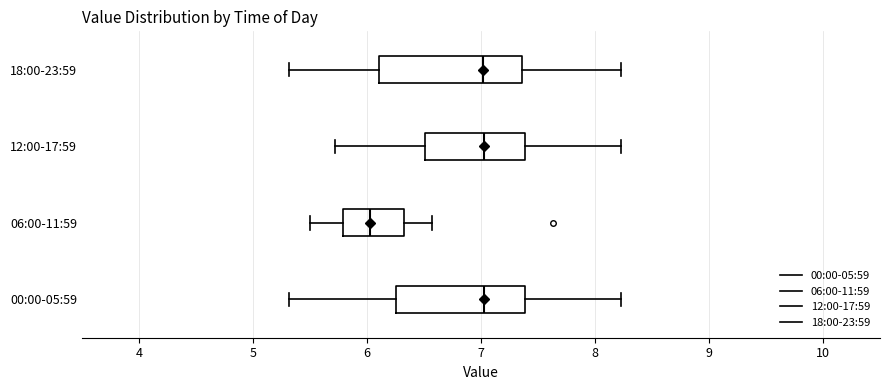

Which box has the furthest to the left median line?

06:00-11:59